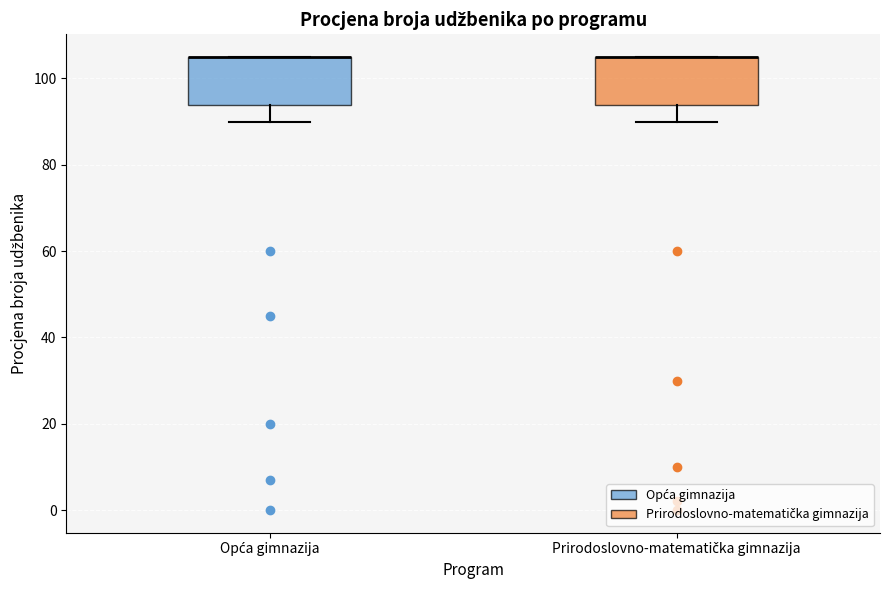

Where is the lower edge of the box for Prirodoslovno-matematička gimnazija on the y-axis? The values are not printed on the chart, so give them approximately, as read against the axis.

94